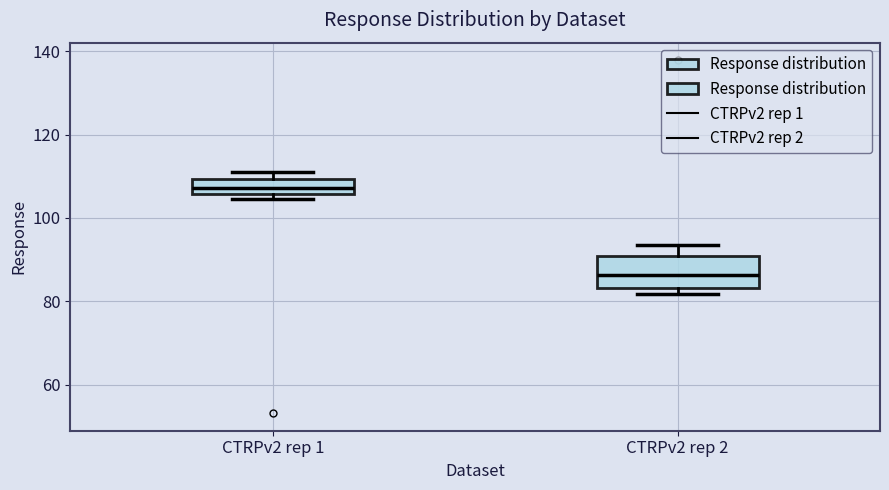

Where is the upper edge of the box for CTRPv2 rep 1 on the y-axis? The values are not printed on the chart, so give them approximately, as read against the axis.

110